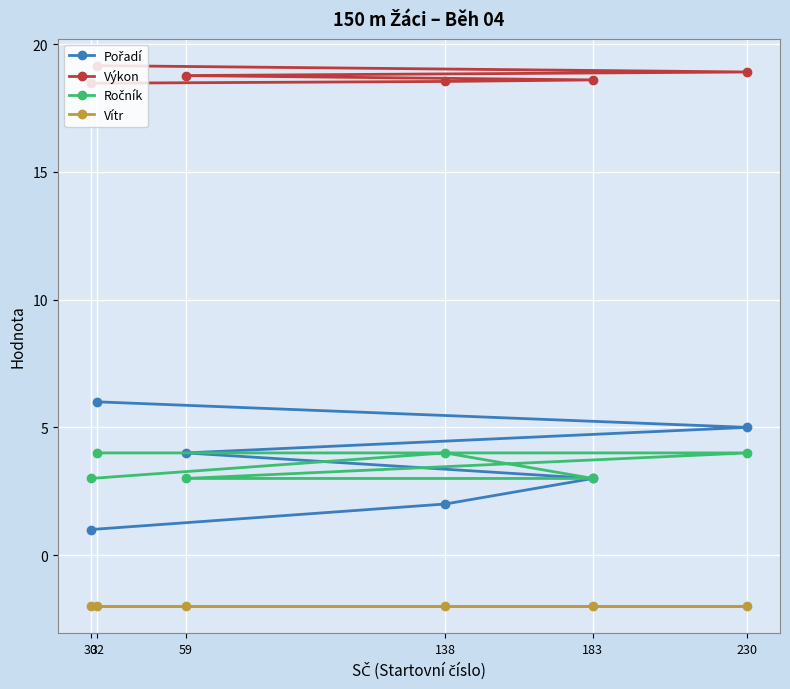

What is the difference between the Pořadí values at 30 and 183?

2.0